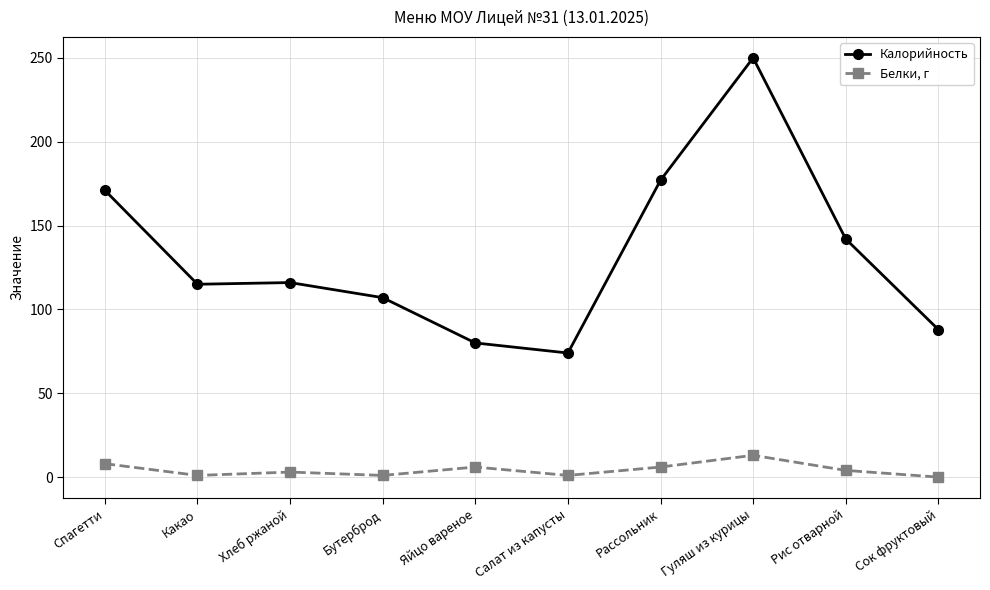

At which label is Калорийность closest to 162?

Спагетти